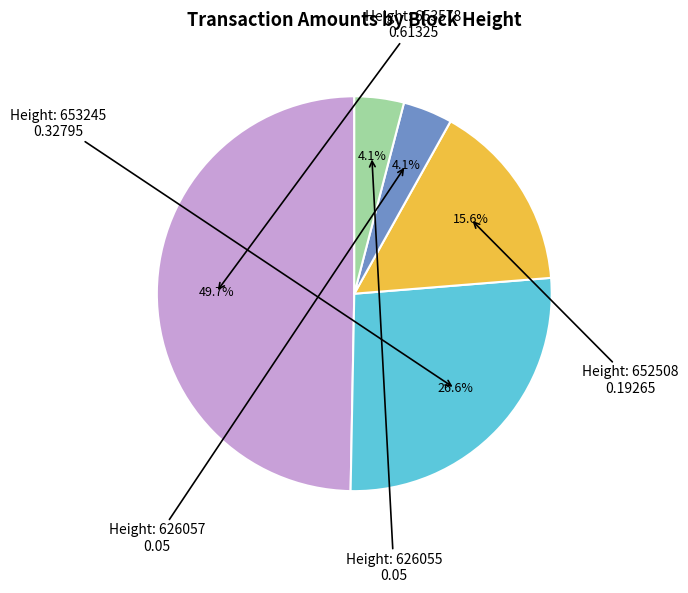

Which category has the biggest portion of the pie?

653578